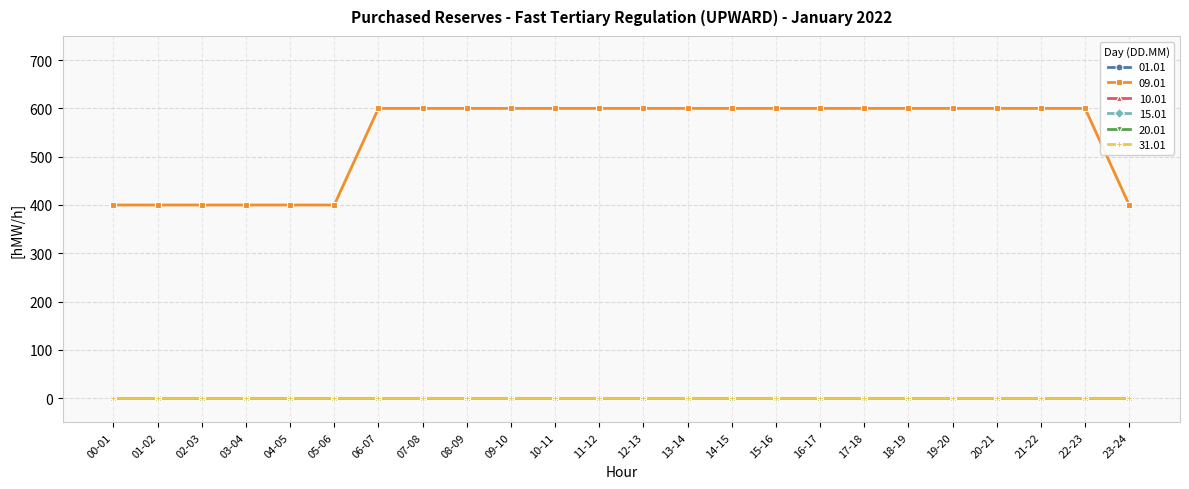

List the series in order of their peak value, lowest first.

01.01, 10.01, 15.01, 20.01, 31.01, 09.01